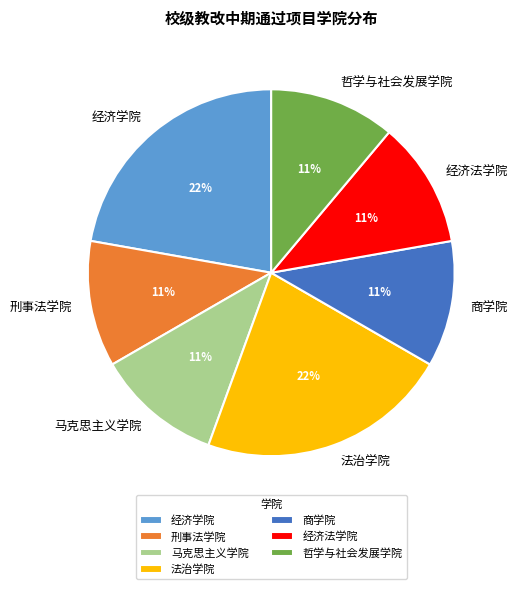

Approximately how many times larger is the value at 马克思主义学院 compared to 经济法学院?

1.0